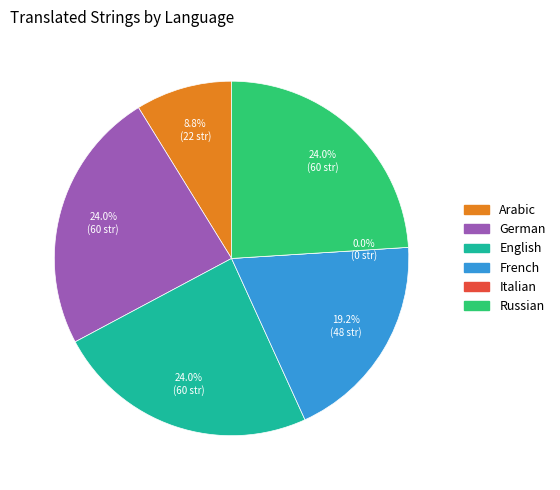

Count the number of slices in the pie.

6